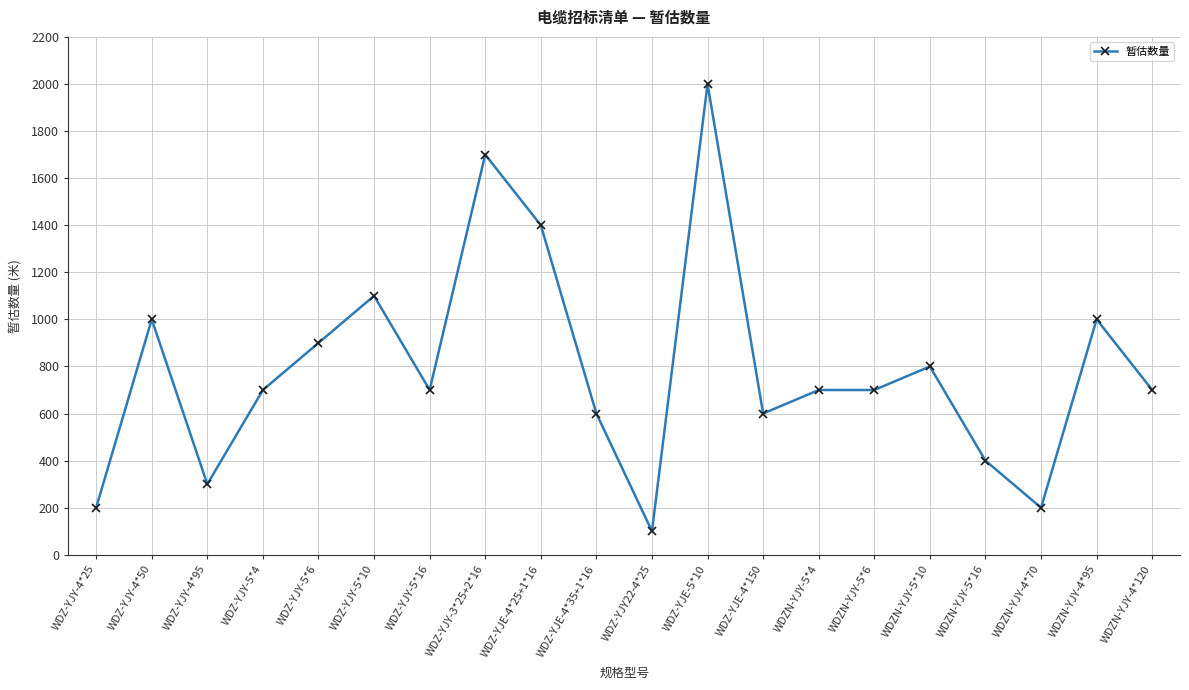

At which label does the data first exceed 700?

WDZ-YJY-4*50